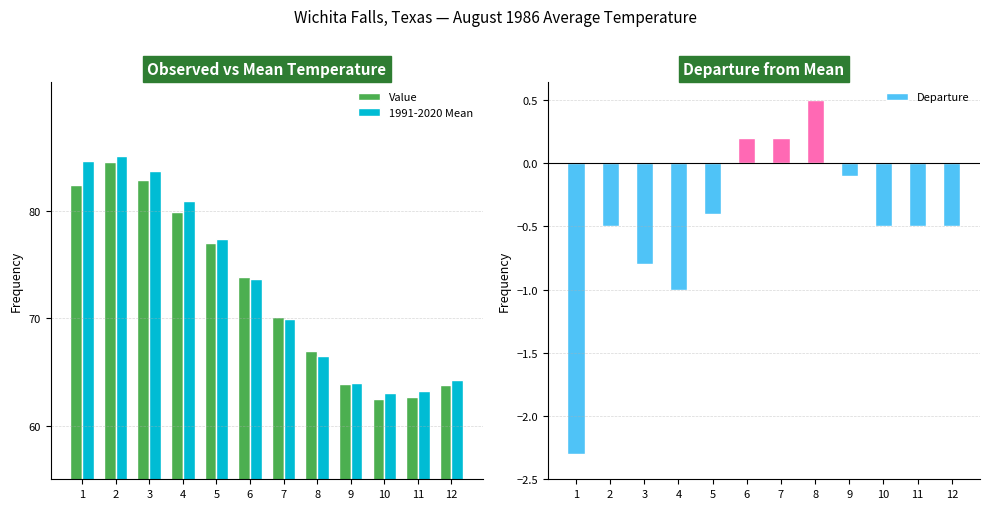

Which series has the widest spread of values?

Value